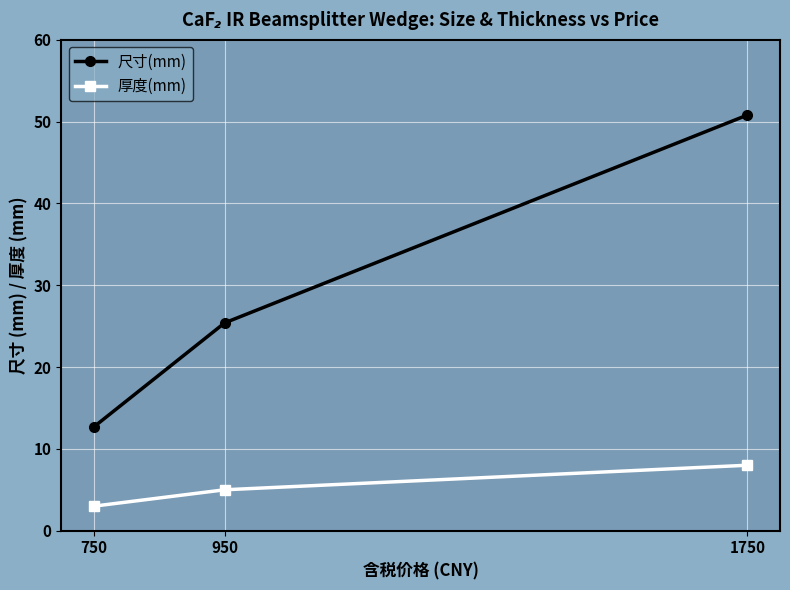

At 1750, list the series in order from largest to smallest.

尺寸(mm), 厚度(mm)